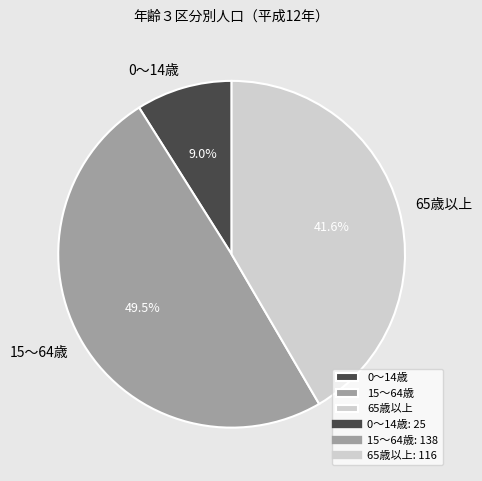

Which slice is the largest?

15～64歳